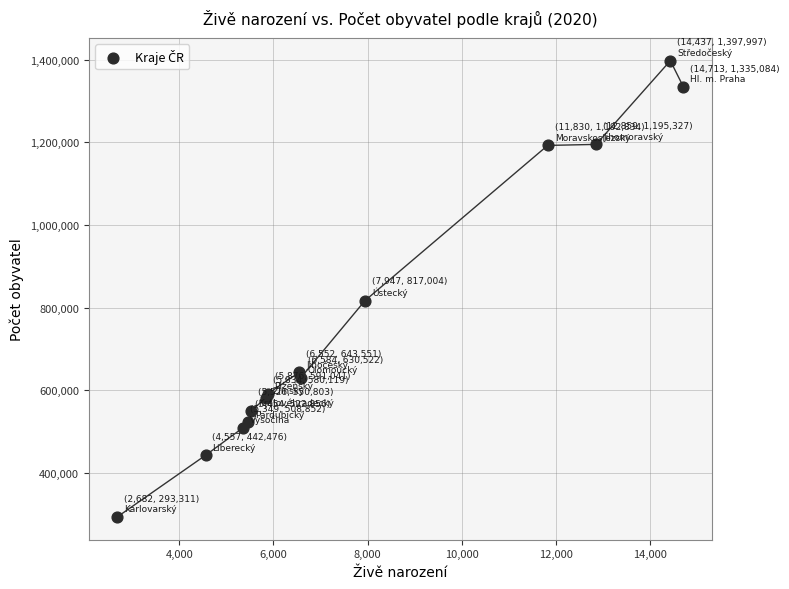

What Y value in the scatter plot is closest to 845654?

817004